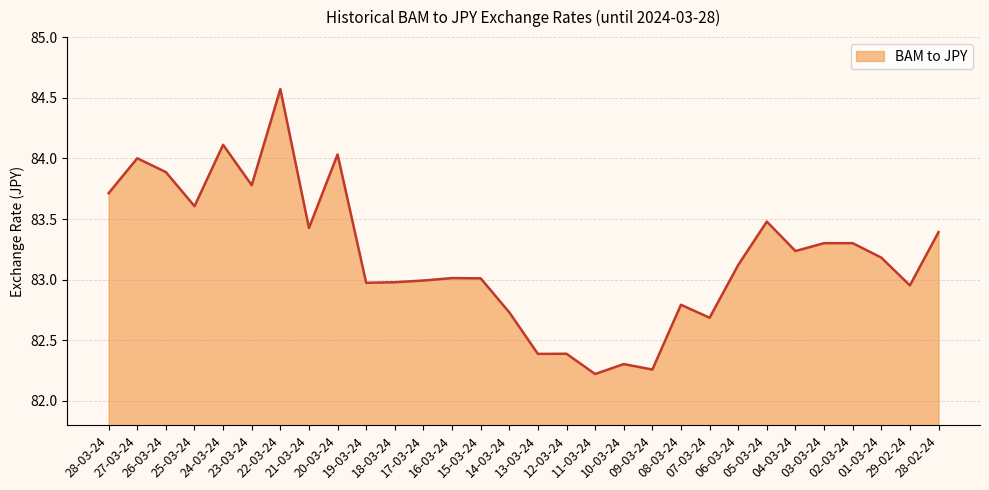

Where is the first local maximum?

27-03-24